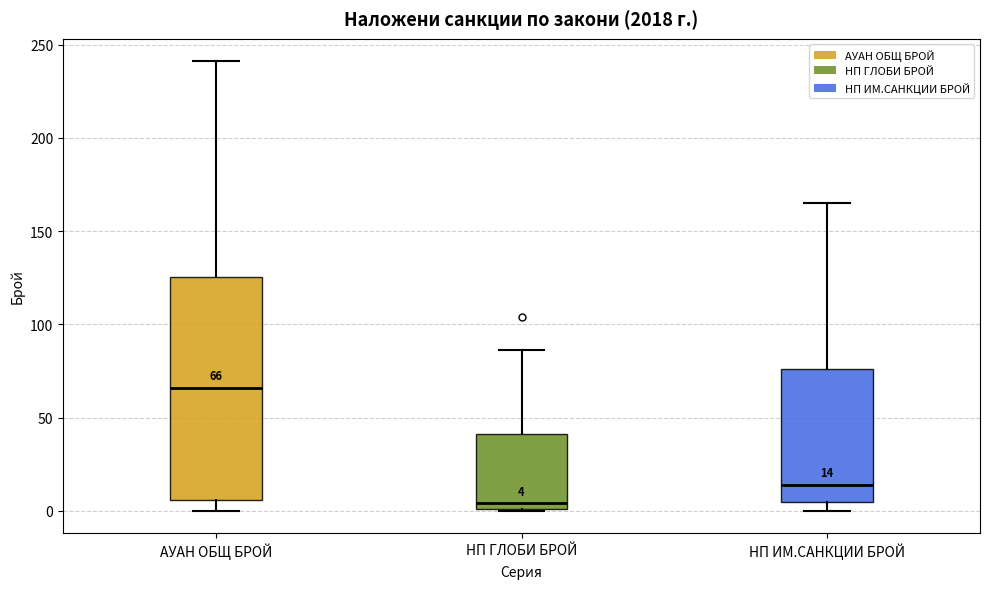

Which box is the tallest, from its lower edge to its upper edge?

АУАН ОБЩ БРОЙ